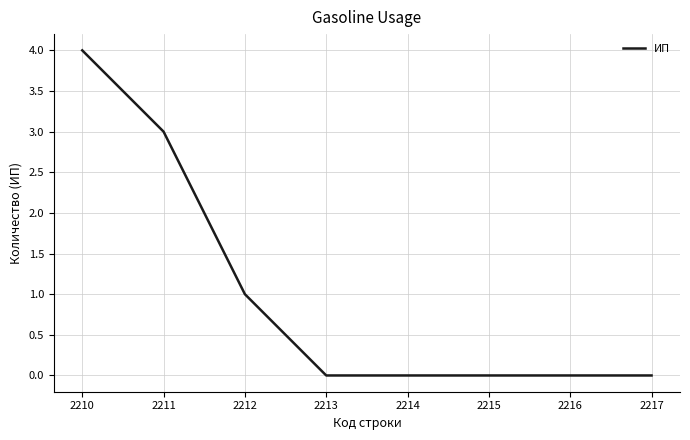

How many values are between 0 and 3?

7